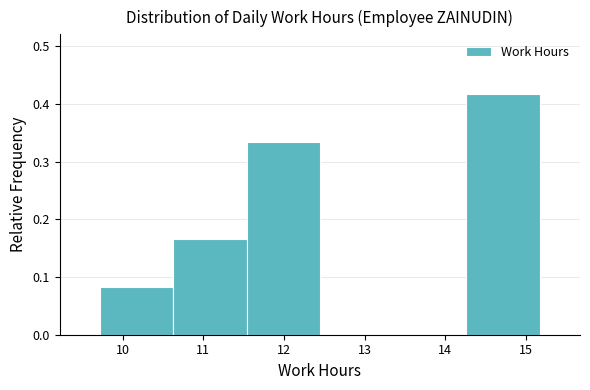

Which range on the x-axis has the tallest bar?

14.3 to 15.2